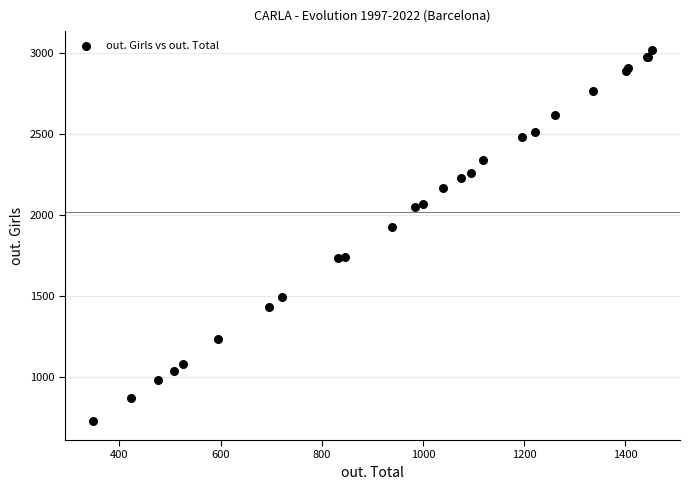

What Y value in the scatter plot is closest to 1871?

1927